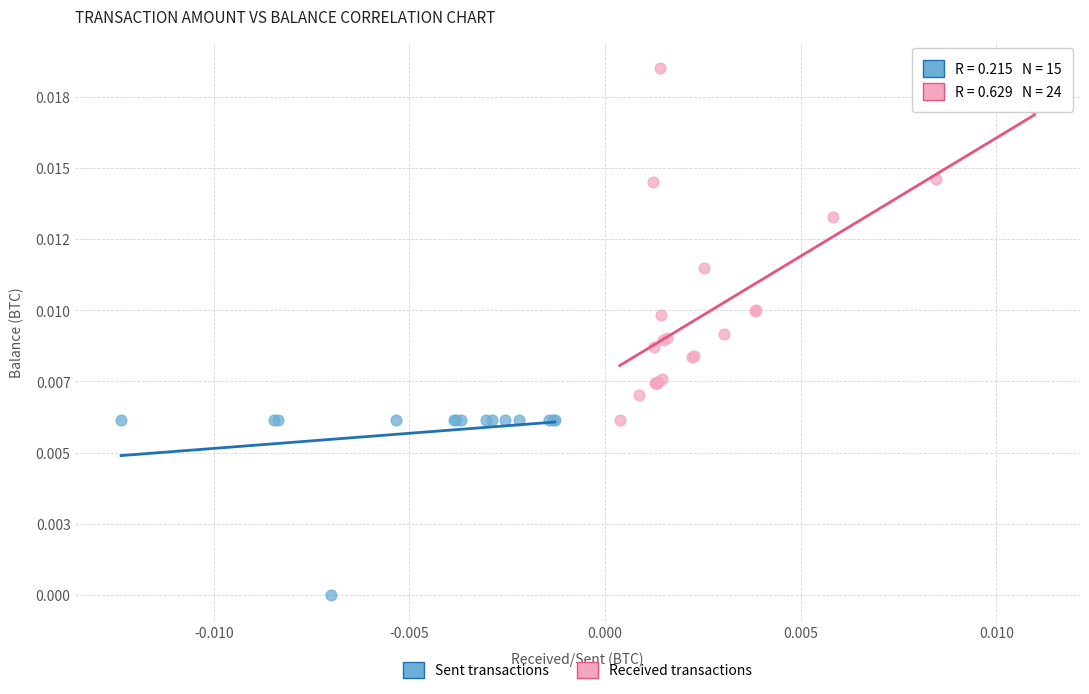

What are all the series names shown in the legend?

Sent transactions, Received transactions